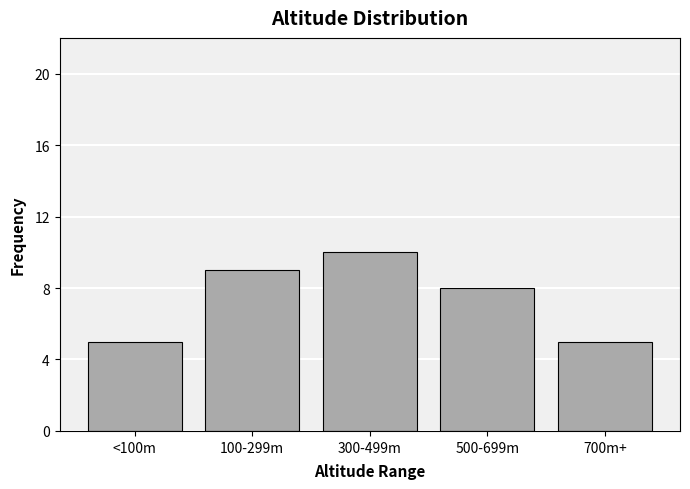

Reading right to left, list all the values displayed in this chart.

5	8	10	9	5